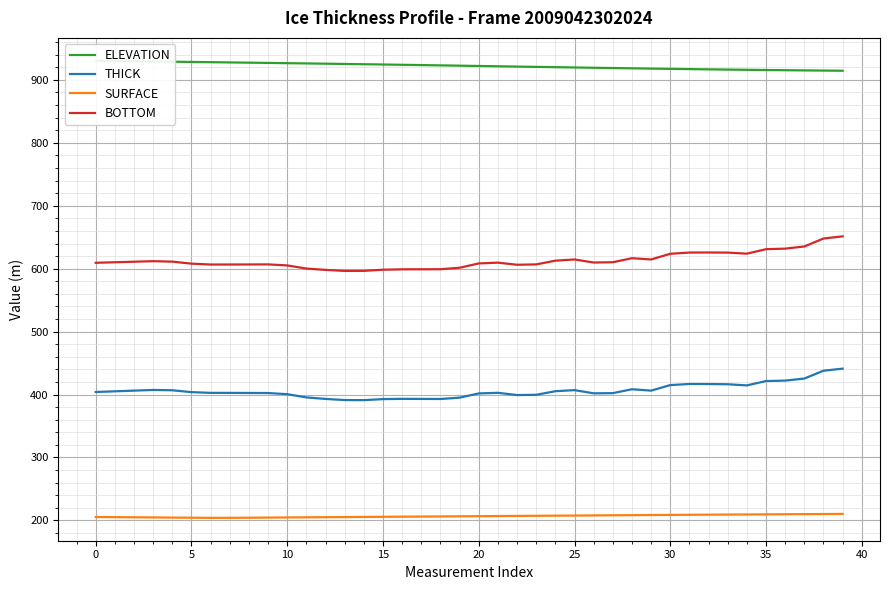

In BOTTOM, how many points are higher than both neighbors (excluding endpoints)?

6